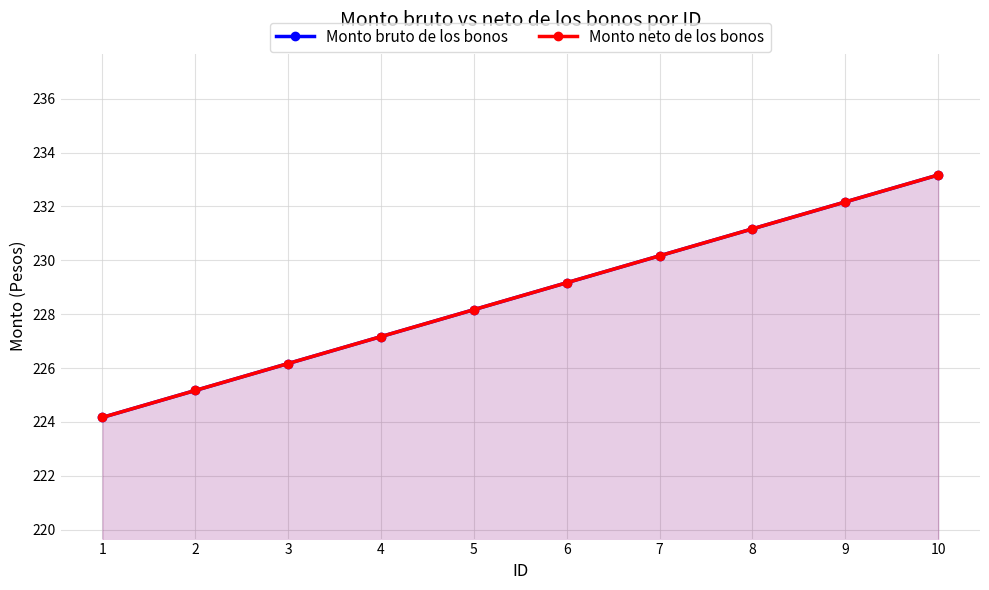

What is the difference between the maximum and minimum values in the Monto bruto de los bonos series?

9.0